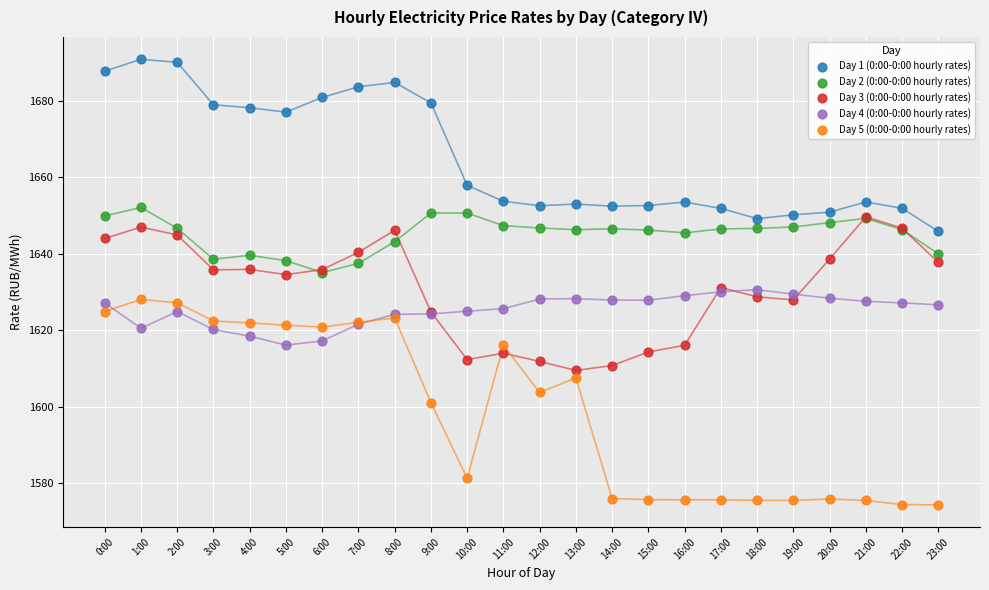

Which series has the largest Y range (max minus min)?

Day 5 (0:00-0:00 hourly rates)